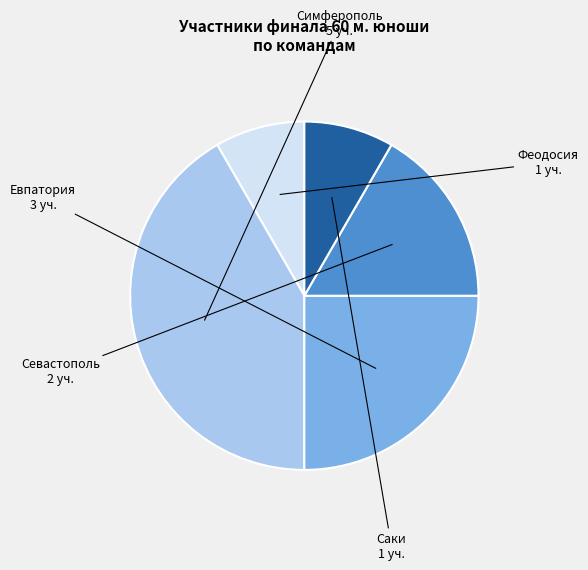

Is there any slice that represents more than half of the pie?

No